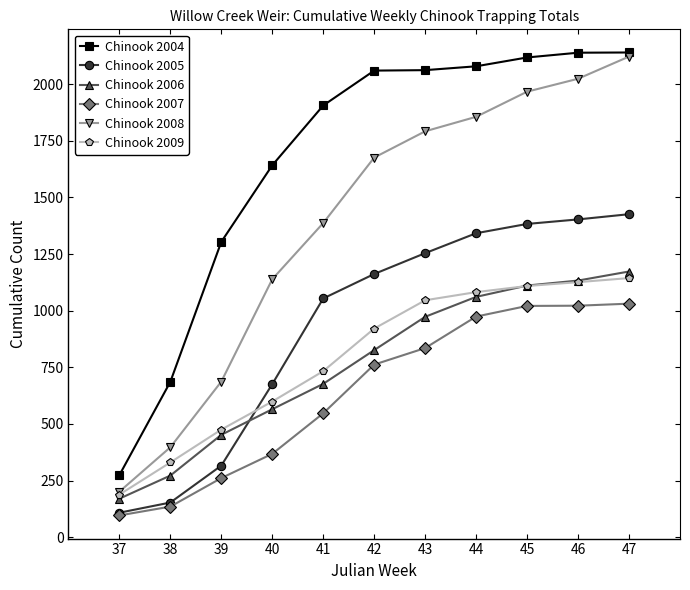

What is the average value of the Chinook 2009 series?

796